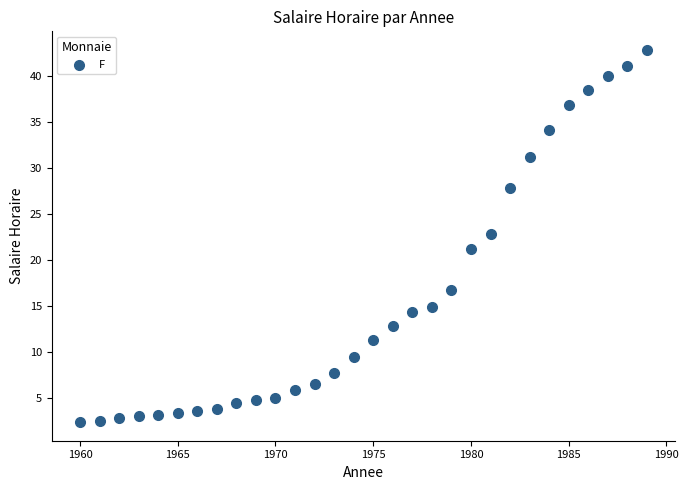

What is the range of X values (max minus min)?

29.0